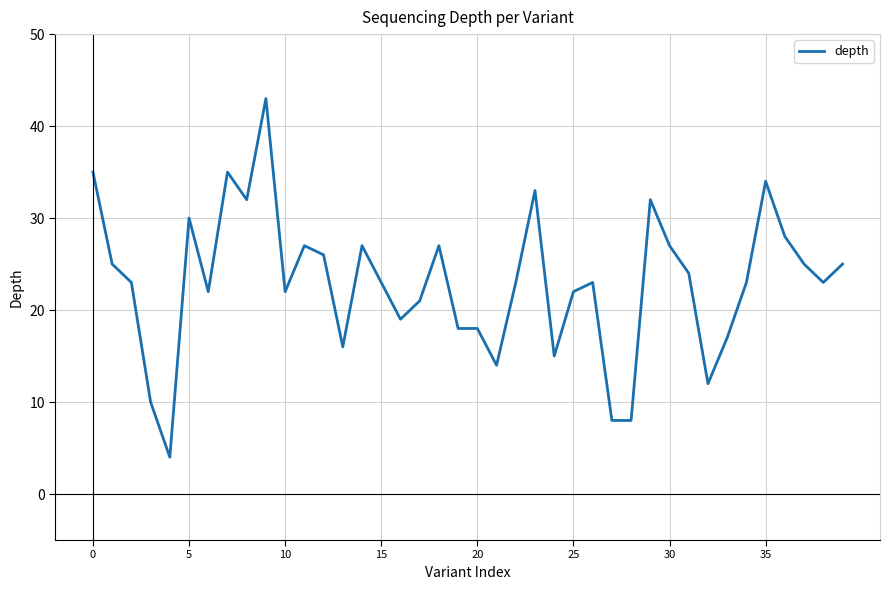

What is the greatest value displayed?

43